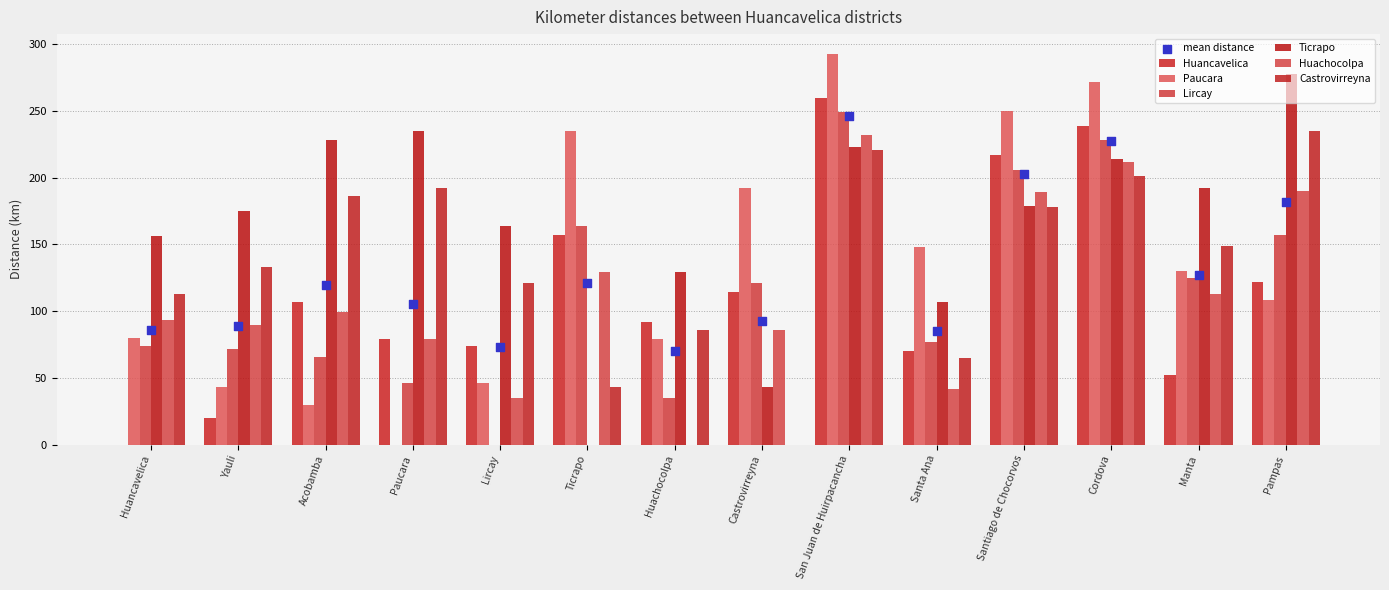

What are all the series names shown in the legend?

Huancavelica, Paucara, Lircay, Ticrapo, Huachocolpa, Castrovirreyna